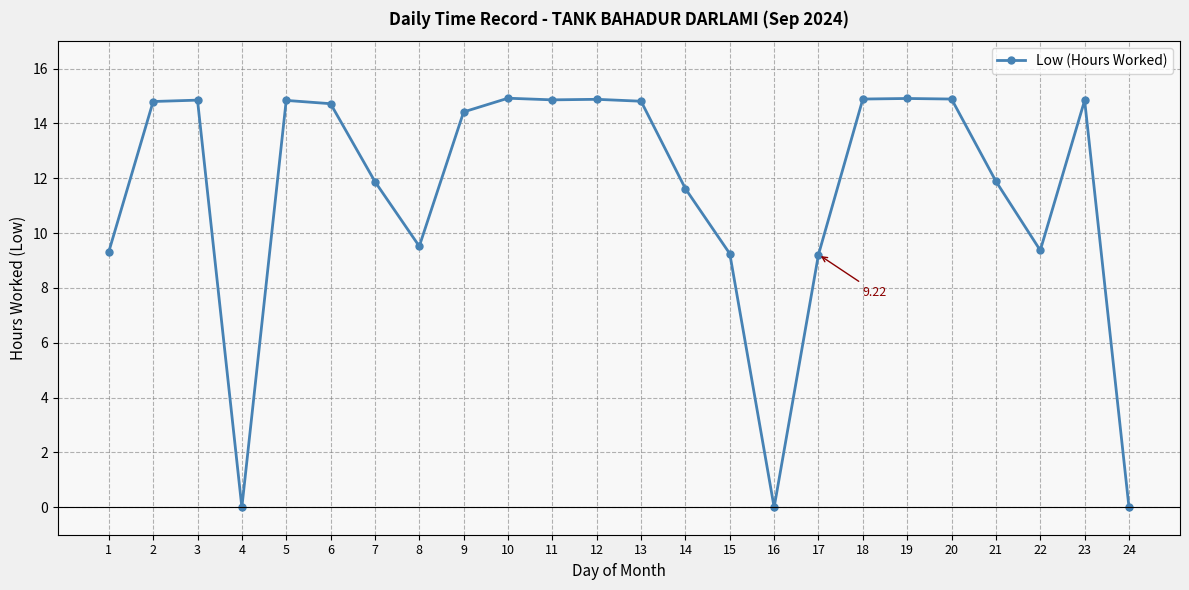

Between 23 and 21, which is larger?

23